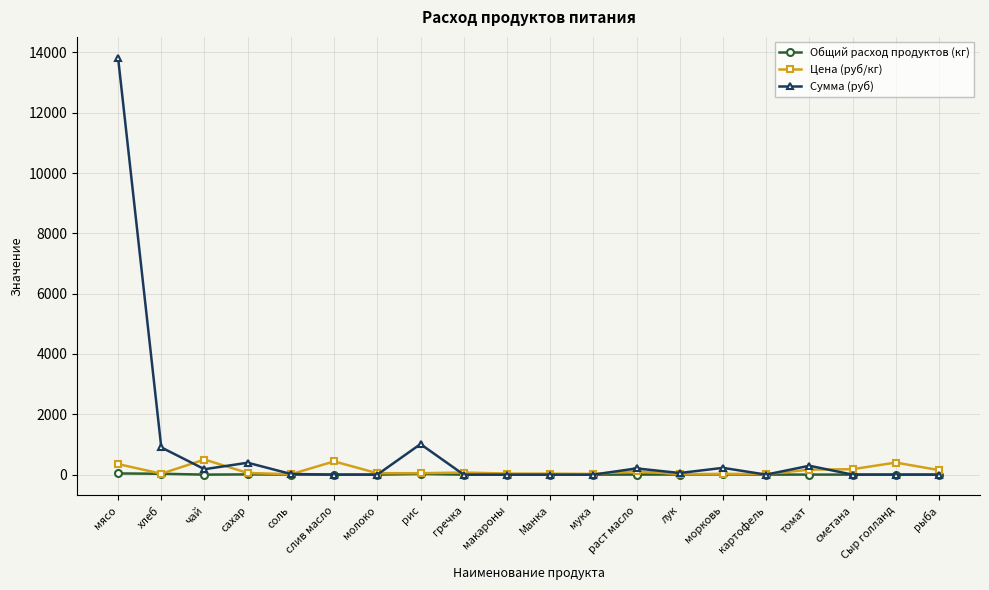

How many series are shown in this chart?

3